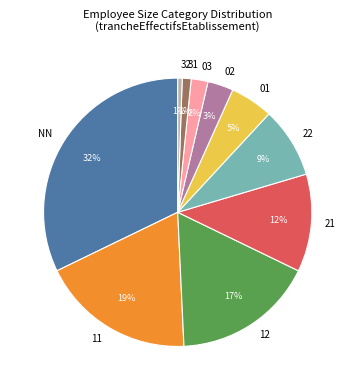

Does any single category account for the majority?

No